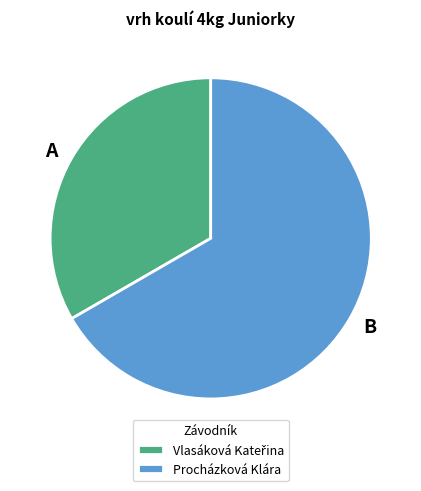

Is A the majority of the pie?

No